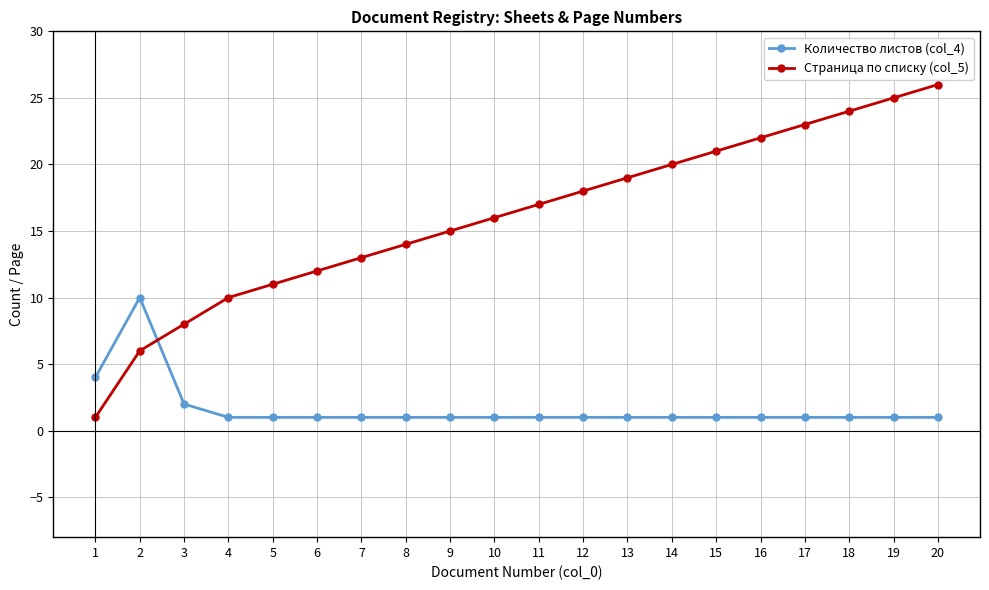

Does the chart have visible grid lines?

Yes